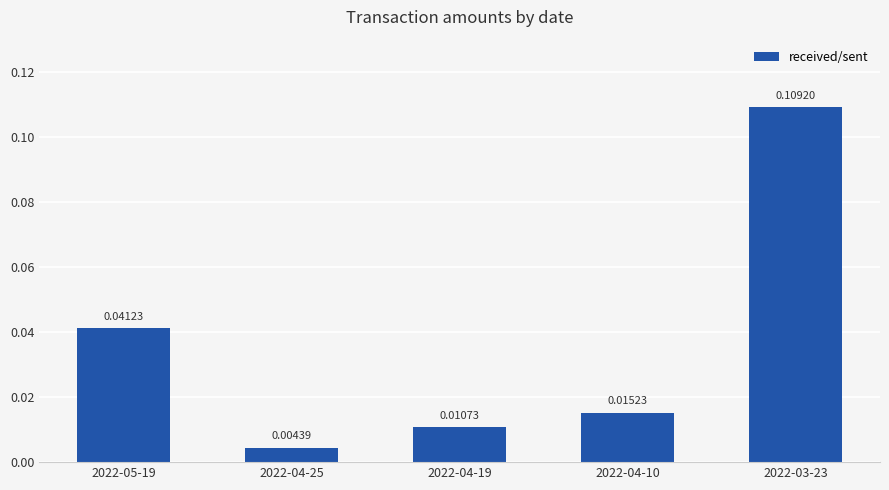

What is the label of the 4th bar from the right?

2022-04-25